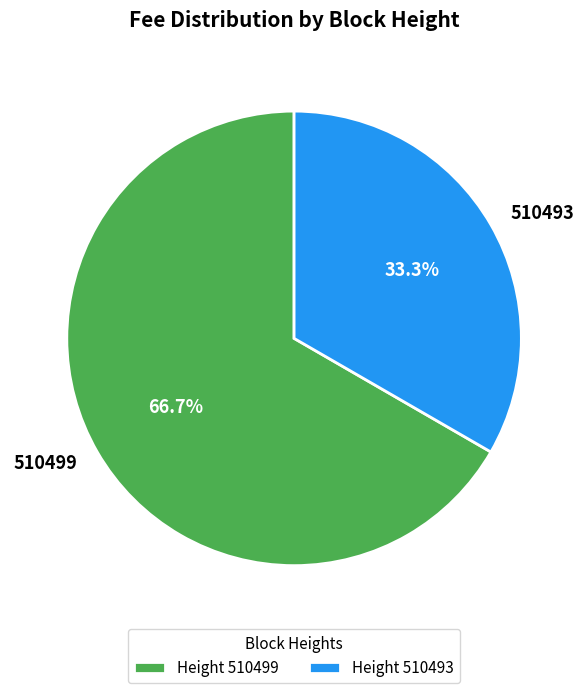

What is the largest slice in the pie chart?

510499